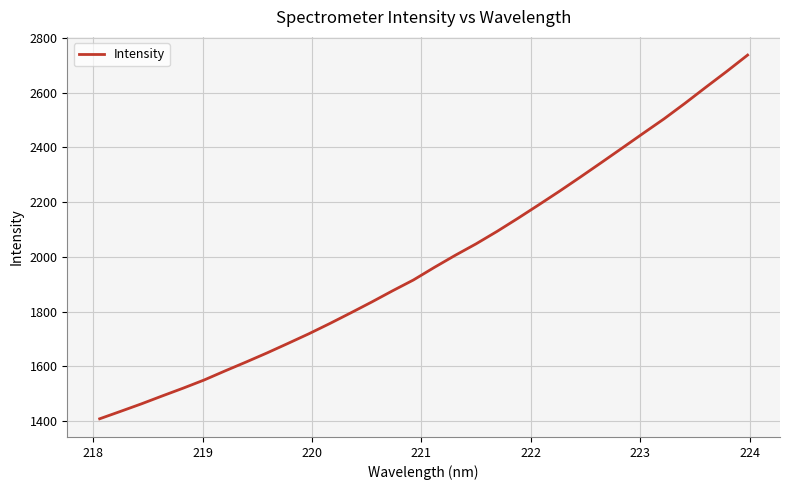

What is the difference between the maximum and minimum values?

1330.1